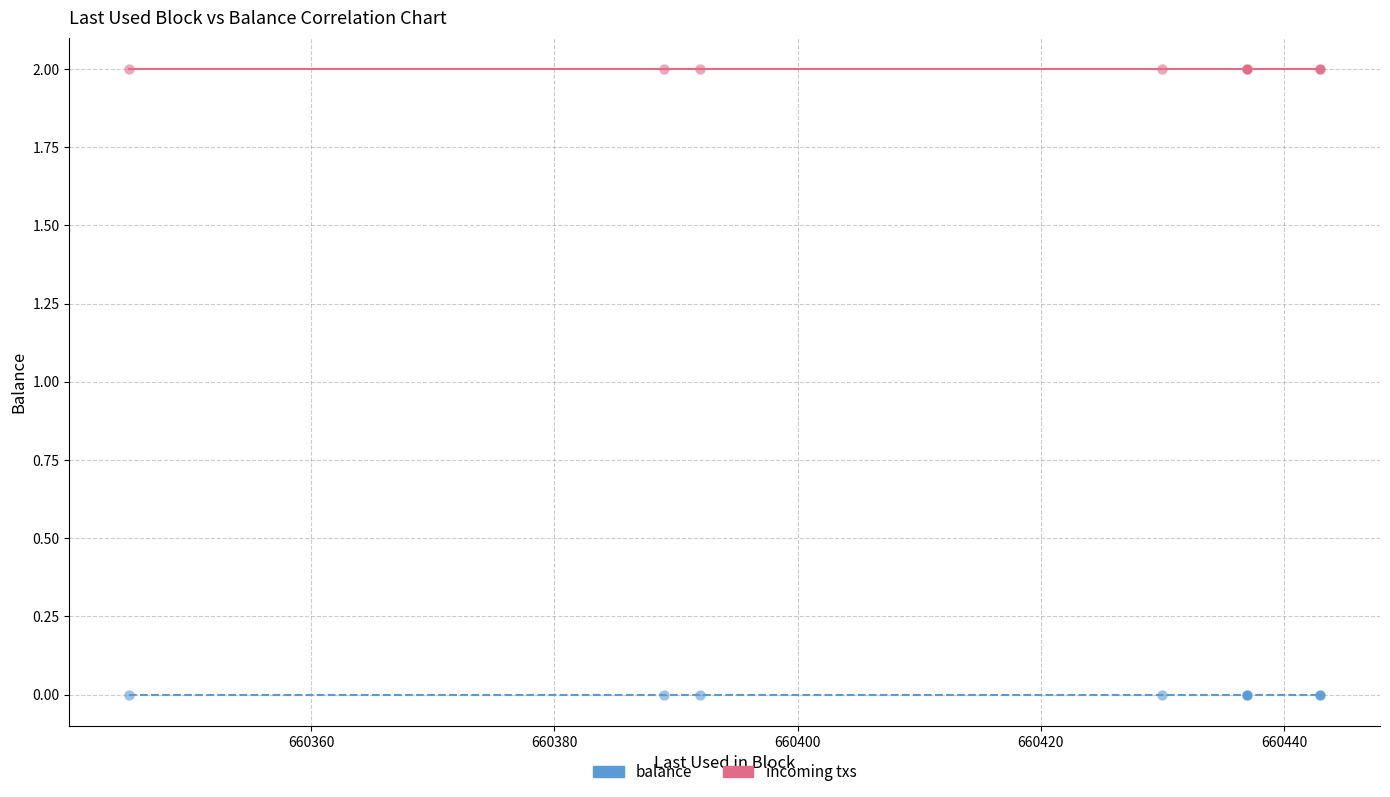

Which series reaches the maximum Y coordinate?

incoming txs